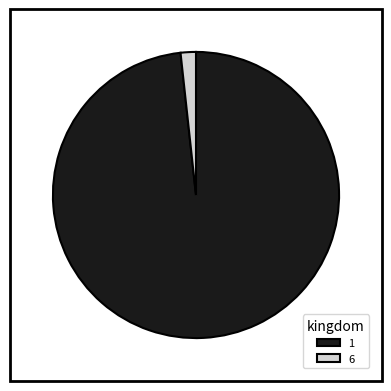

Combined, do 6 and 1 account for over 50%?

Yes